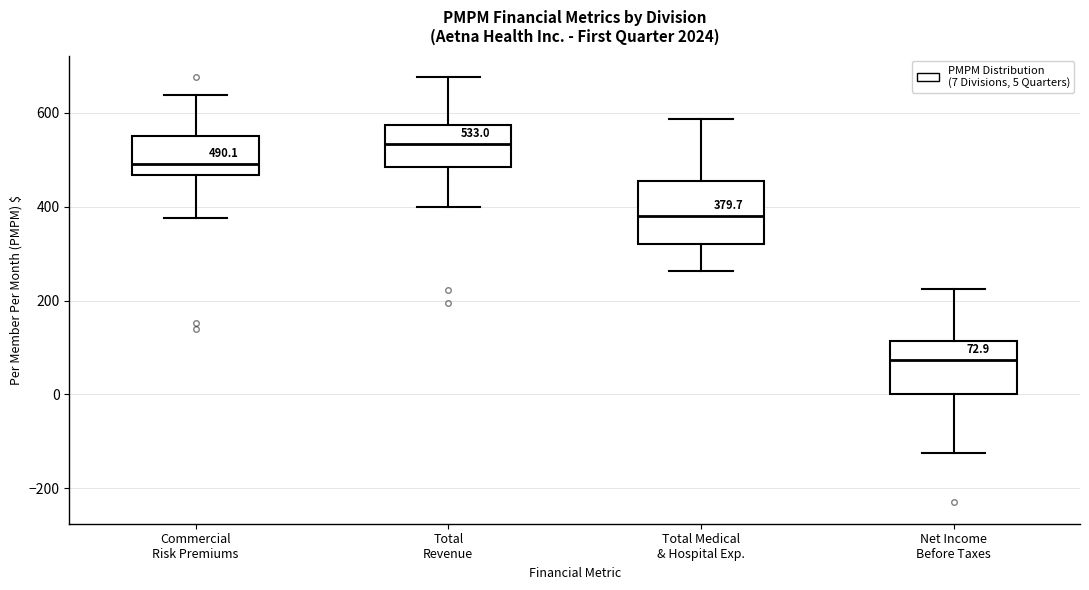

Which box is the tallest, from its lower edge to its upper edge?

Total Medical & Hospital Exp.